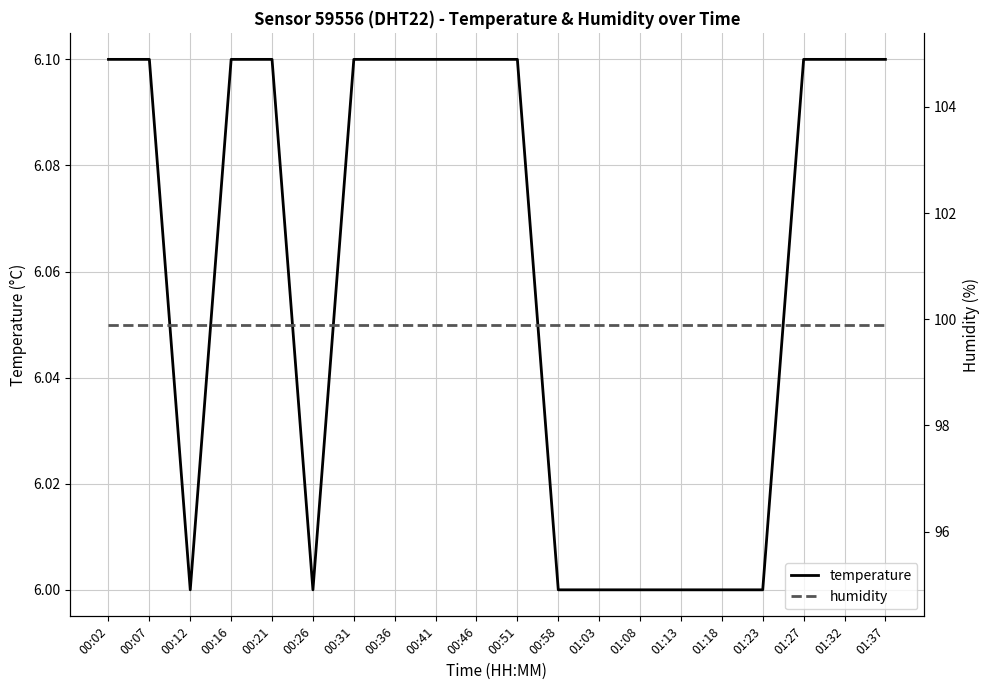

At which label is humidity closest to 99?

00:02